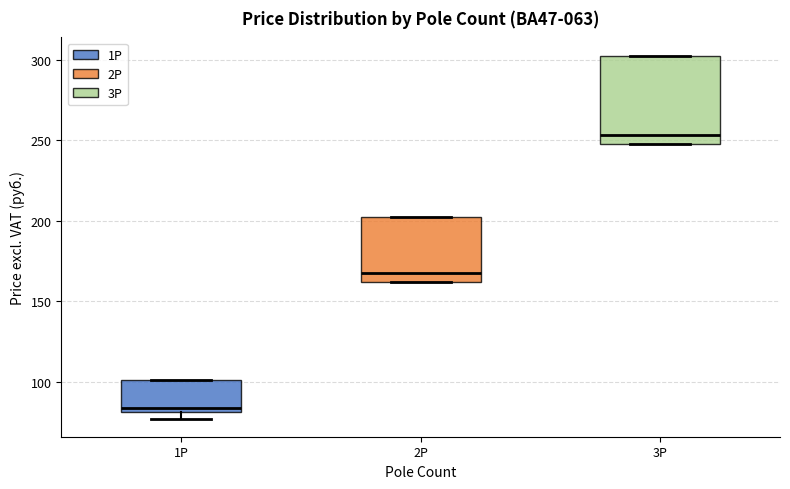

Reading left to right, read every box against the y-axis: the position of its median line, the range the box covers, and the ends of its whiskers. The values are not printed on the chart, so give them approximately, as read against the axis.

1P: median 85, box 80 to 100, whiskers 75 to 100
2P: median 165, box 160 to 200, whiskers 160 to 200
3P: median 255, box 250 to 305, whiskers 250 to 305